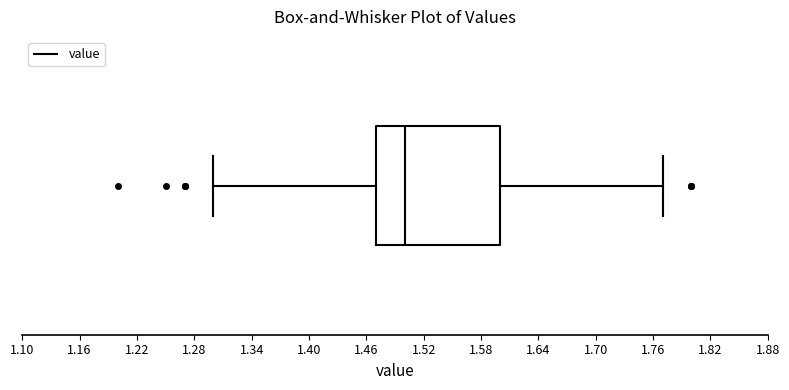

Where does the median line of the box sit on the x-axis? The values are not printed on the chart, so give them approximately, as read against the axis.

1.50